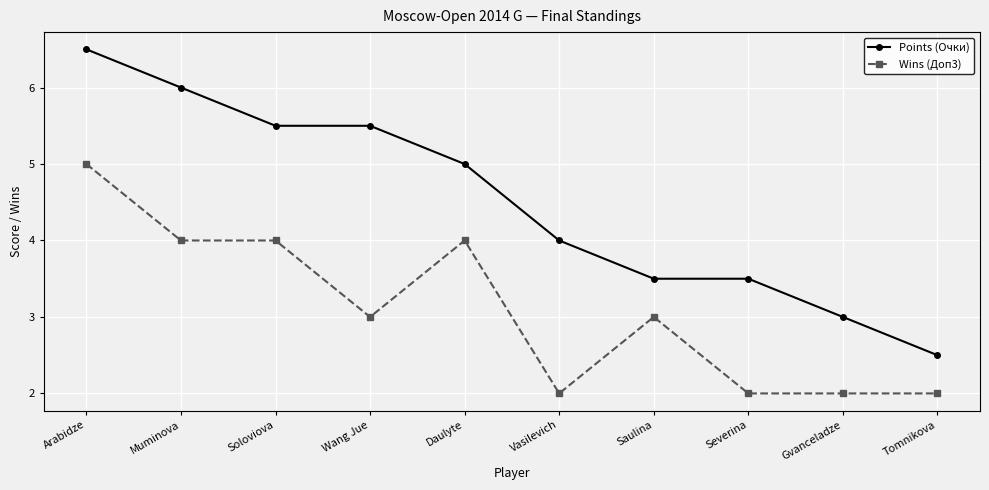

True or false: Wins (Доп3) has a value of 6.9 at Daulyte.

False